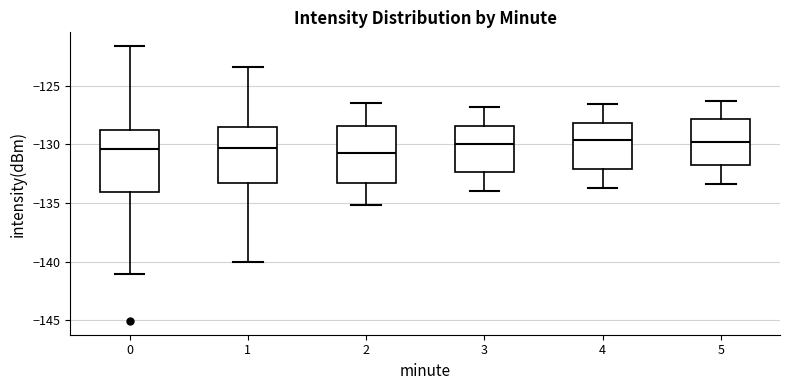

Reading left to right, read every box against the y-axis: the position of its median line, the range the box covers, and the ends of its whiskers. The values are not printed on the chart, so give them approximately, as read against the axis.

0: median -130.5, box -134.0 to -129.0, whiskers -141.0 to -121.5
1: median -130.5, box -133.5 to -128.5, whiskers -140.0 to -123.5
2: median -130.5, box -133.5 to -128.5, whiskers -135.0 to -126.5
3: median -130.0, box -132.5 to -128.5, whiskers -134.0 to -127.0
4: median -129.5, box -132.0 to -128.0, whiskers -133.5 to -126.5
5: median -130.0, box -132.0 to -128.0, whiskers -133.5 to -126.5